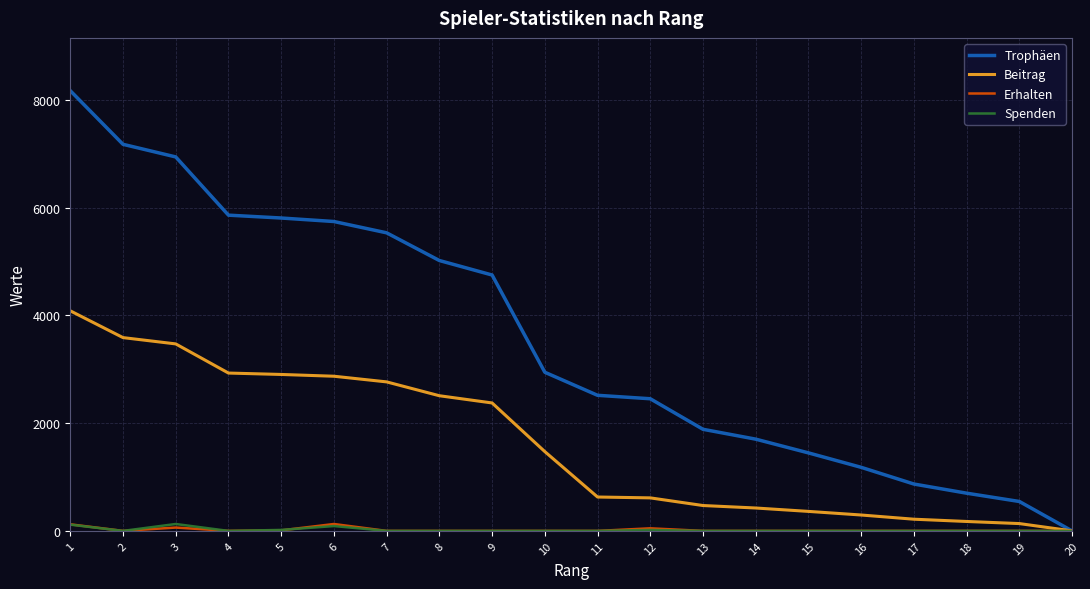

Is the value of Beitrag at 14 greater than the value of Erhalten at 10?

Yes